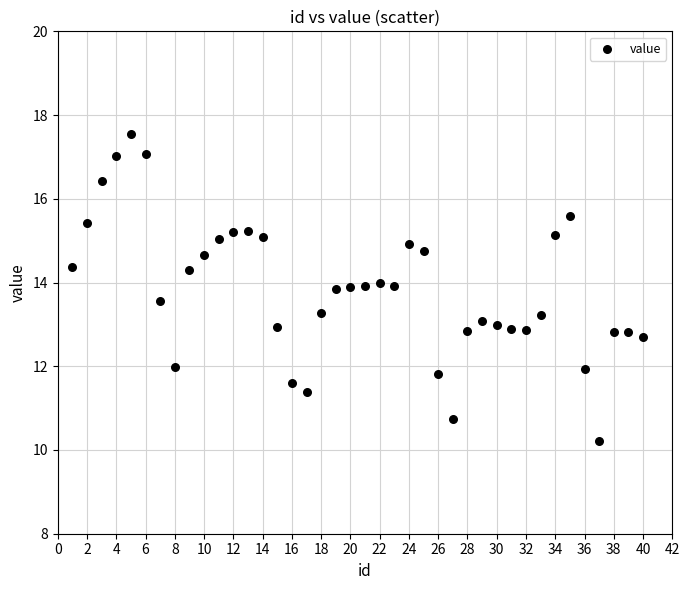

What is the range of X values (max minus min)?

39.0